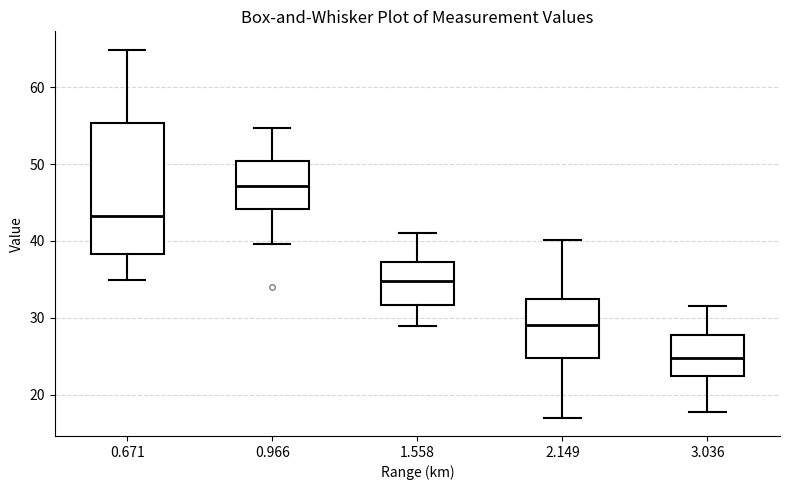

Reading left to right, transcribe this box plot: for each box, give where its median line is, the range the box spans, and where its two whiskers end, as read against the y-axis. The values are not printed on the chart, so give them approximately, as read against the axis.

0.671: median 43, box 38 to 55, whiskers 35 to 65
0.966: median 47, box 44 to 50, whiskers 40 to 55
1.558: median 35, box 32 to 37, whiskers 29 to 41
2.149: median 29, box 25 to 33, whiskers 17 to 40
3.036: median 25, box 22 to 28, whiskers 18 to 32